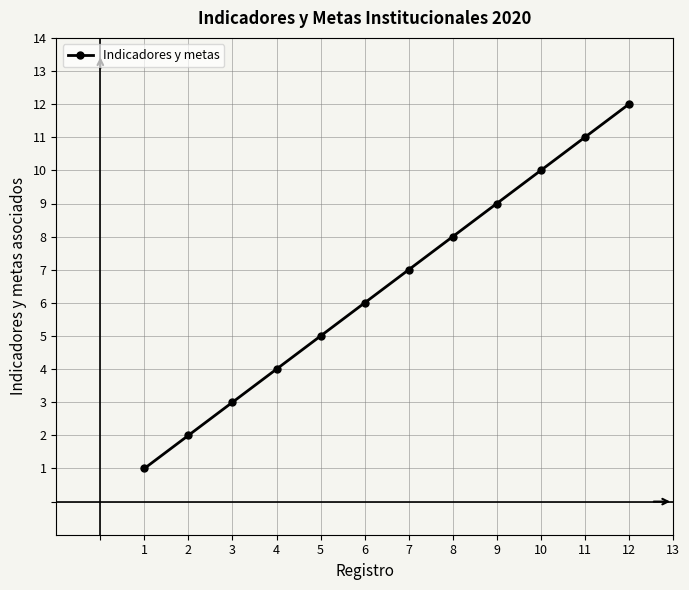

Approximately how many times larger is the value at 6 compared to 4?

1.5